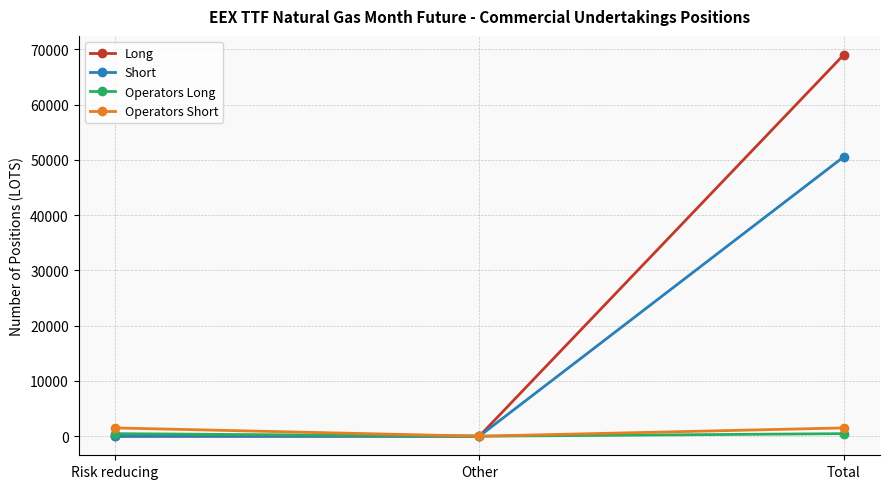

What is the greatest value displayed?

68968